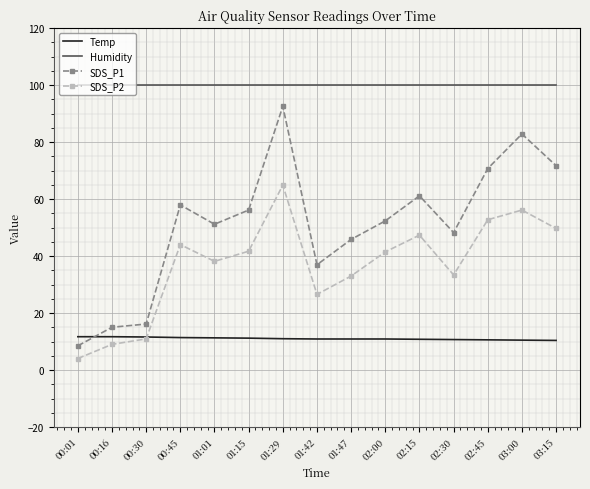

True or false: Humidity and Temp intersect in this chart.

False